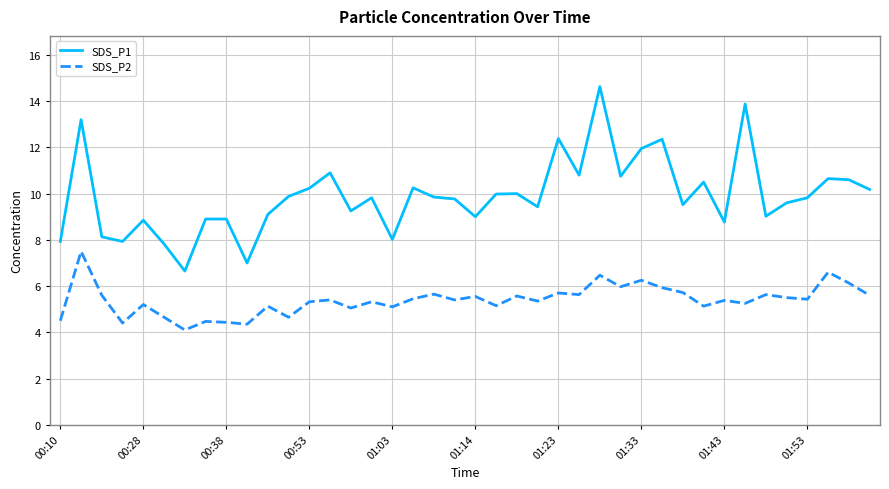

What is the maximum value shown in the chart?

14.6